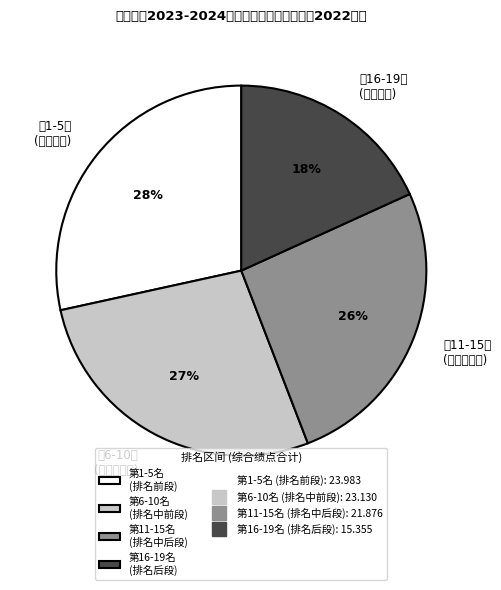

Is there a majority slice in this chart?

No